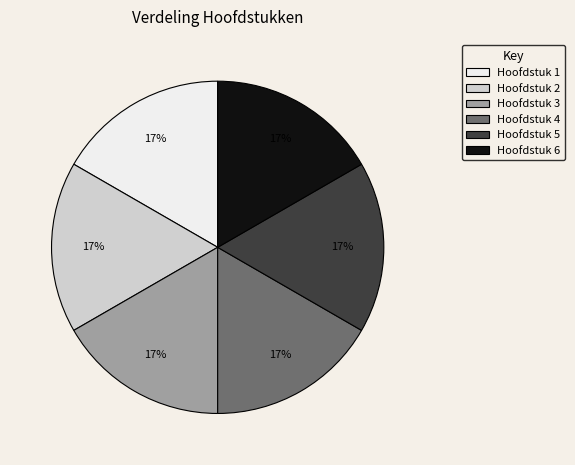

What is the ratio of the value at Hoofdstuk 2 to the value at Hoofdstuk 4?

1.0